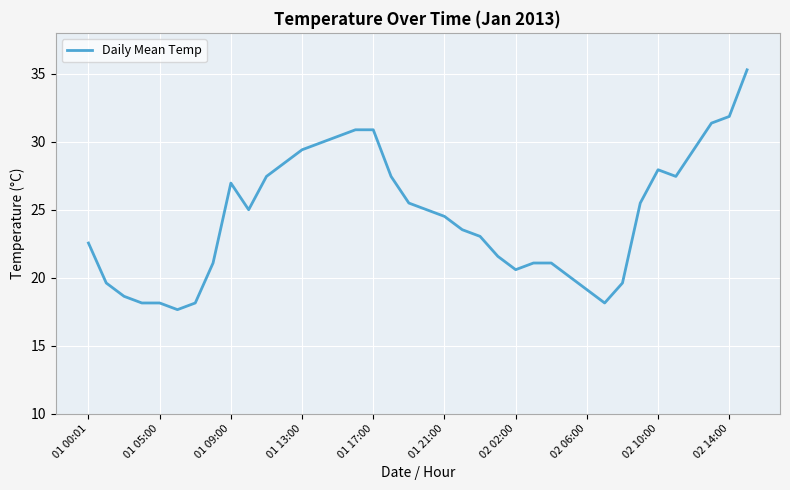

What is the greatest value displayed?

35.3